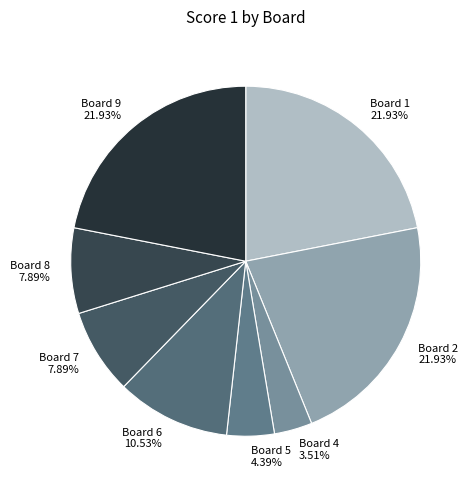

Does any single category account for the majority?

No